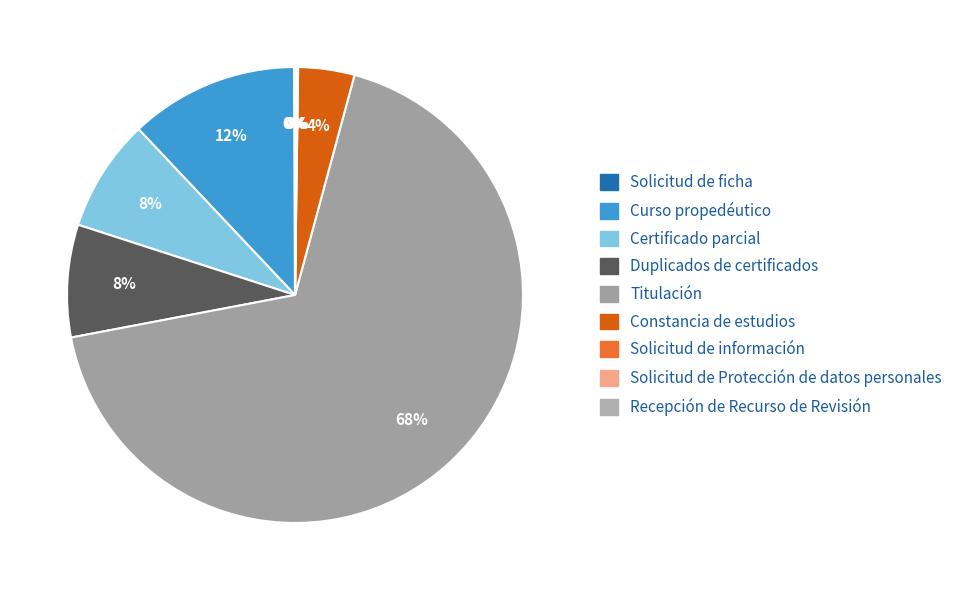

Count the number of slices in the pie.

9